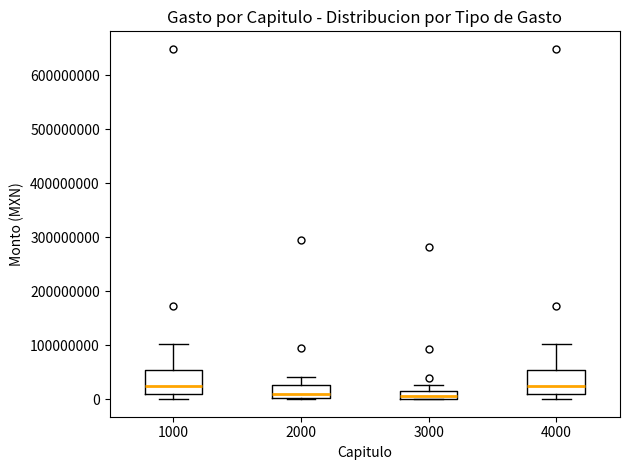

Where is the lower edge of the box at x = 1000 on the y-axis? The values are not printed on the chart, so give them approximately, as read against the axis.

10000000